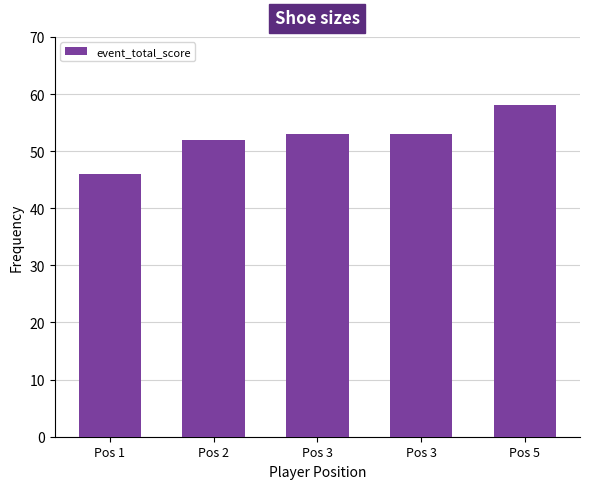

How many bars are there in total?

5